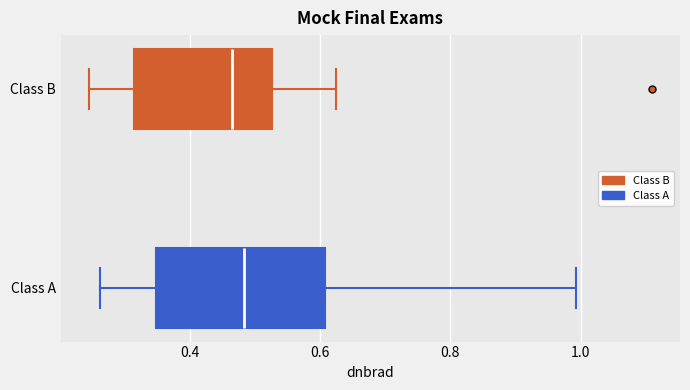

Which box is the widest, from its left edge to its right edge?

Class A